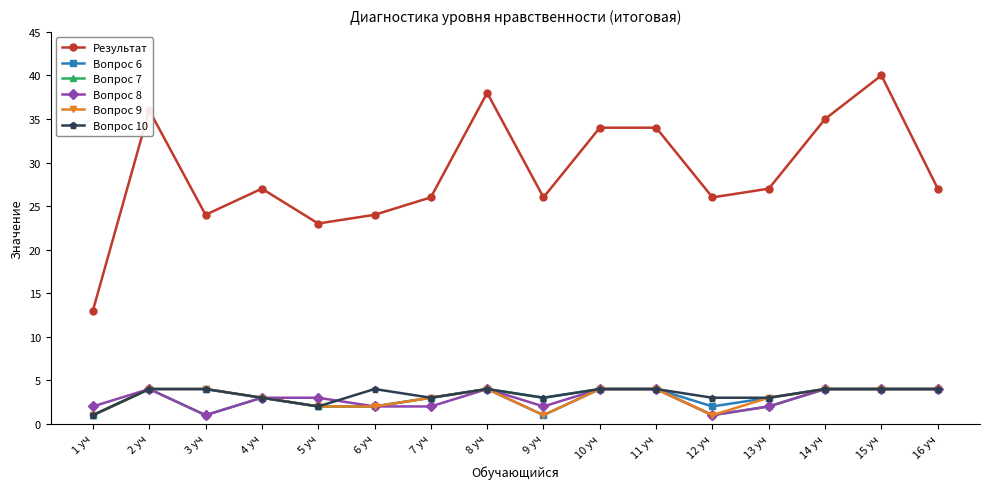

Is the value of Вопрос 6 at 12 уч greater than the value of Вопрос 9 at 13 уч?

No